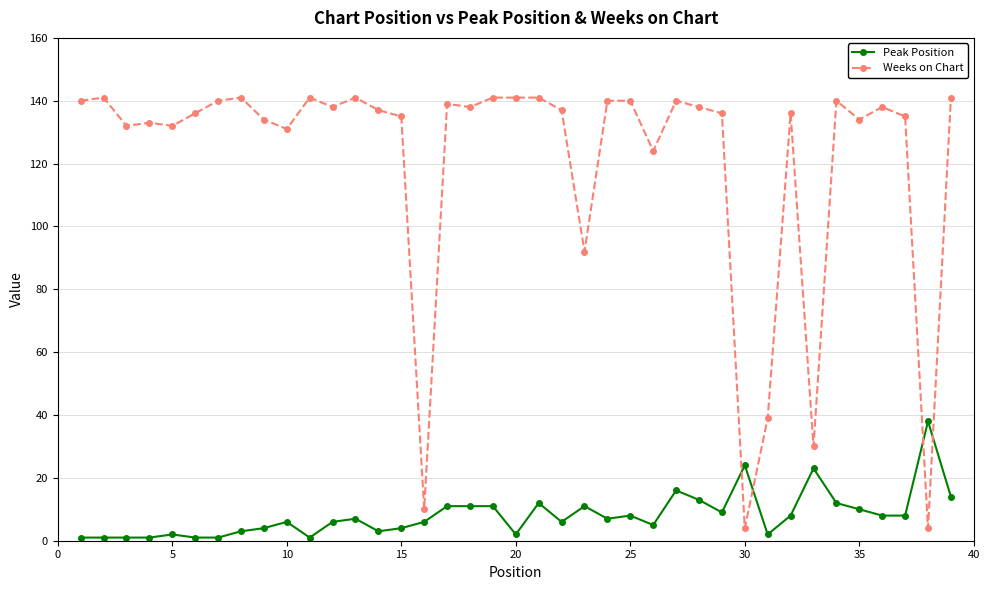

Which series has the largest total across all categories?

Weeks on Chart